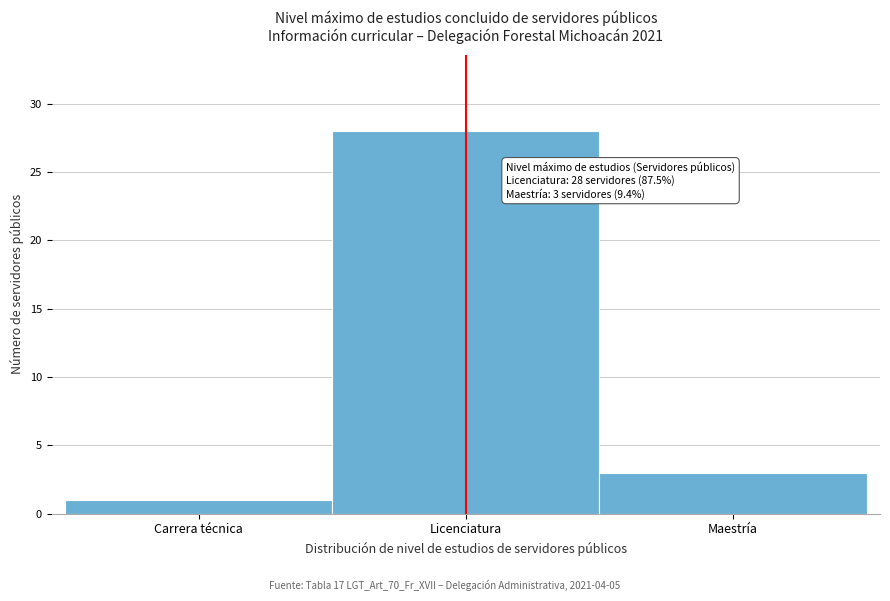

Reading right to left, transcribe all the data shown in this chart.

Maestría=3	Licenciatura=28	Carrera técnica=1